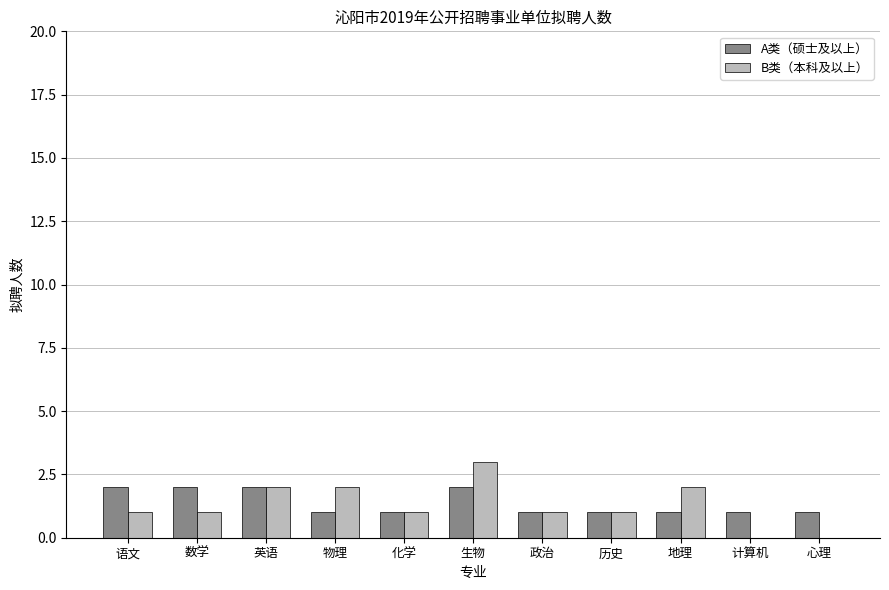

At which category is the sum across all series the highest?

生物